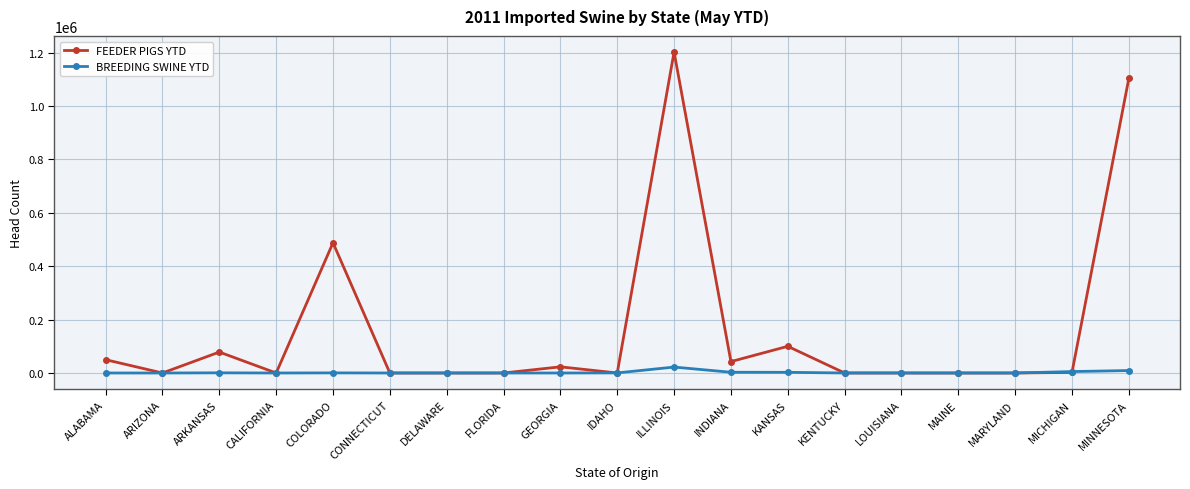

True or false: FEEDER PIGS YTD has a value of -769488 at FLORIDA.

False